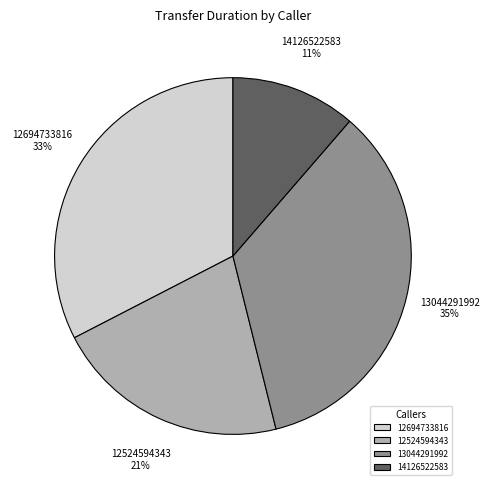

To the nearest percent, what portion does 13044291992 represent?

35%